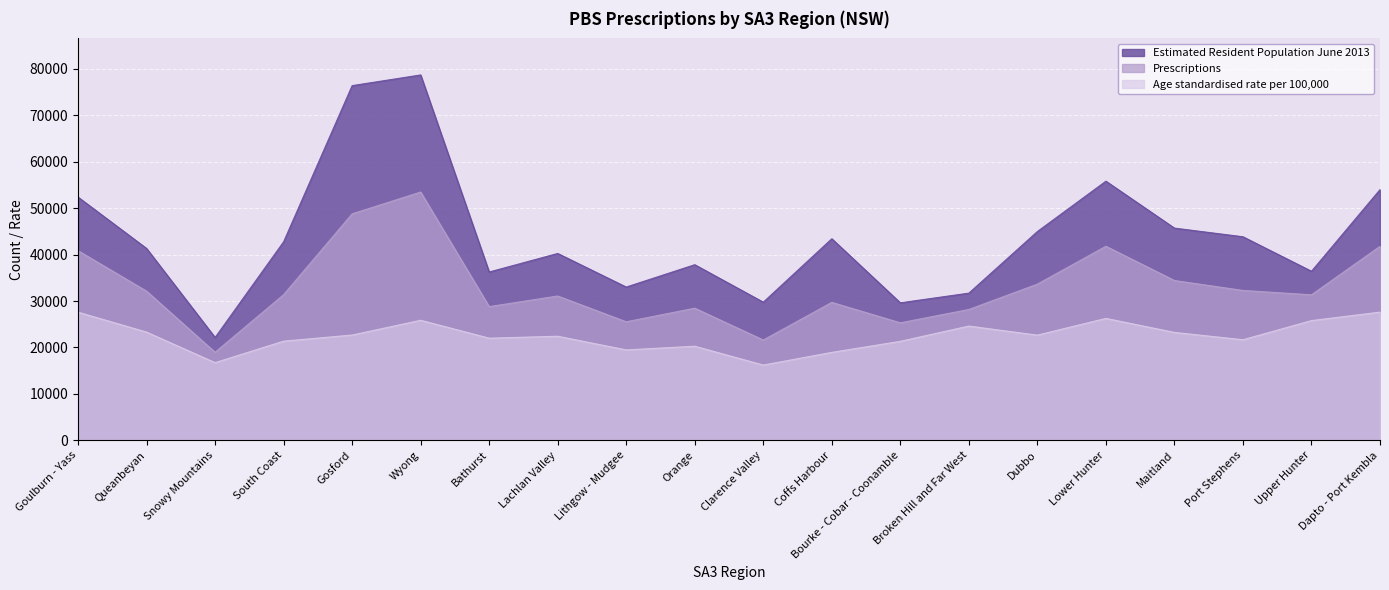

What position from the right is South Coast?

17